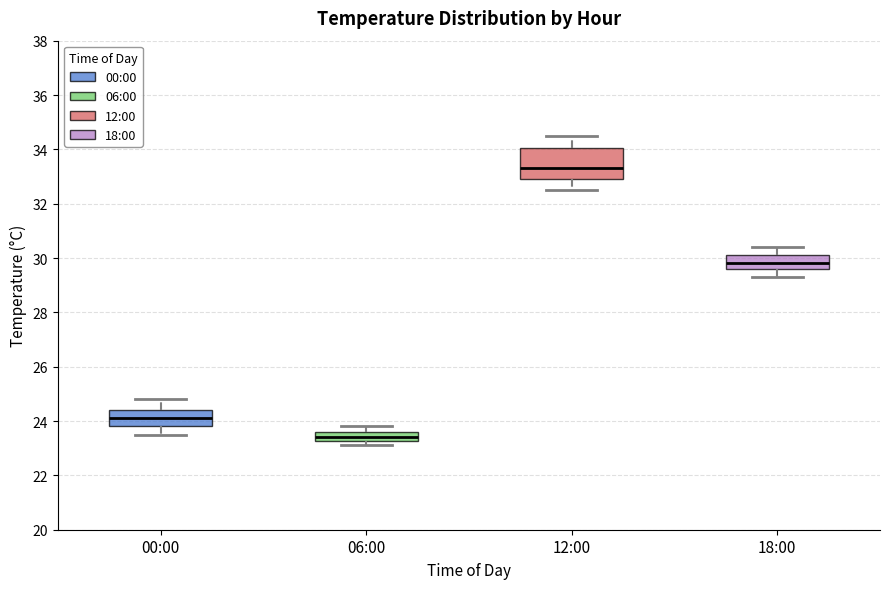

Which box's median line is the lowest?

06:00